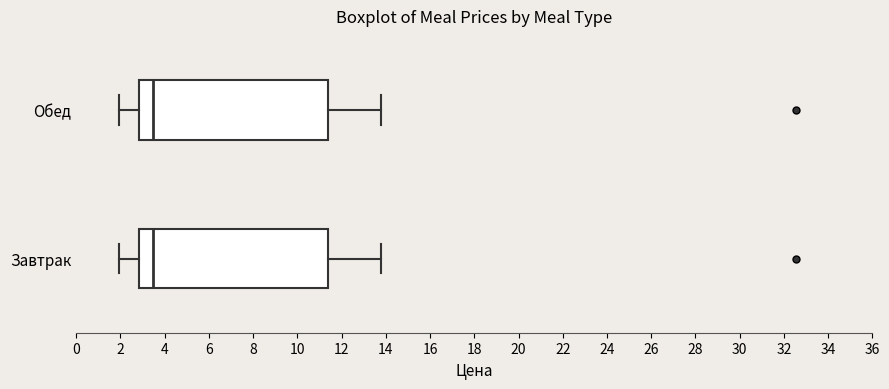

Where is the left edge of the box for Завтрак on the x-axis? The values are not printed on the chart, so give them approximately, as read against the axis.

2.8